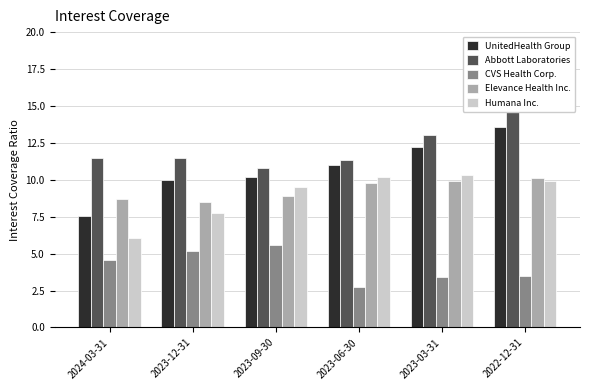

What position from the left is 2024-03-31?

1